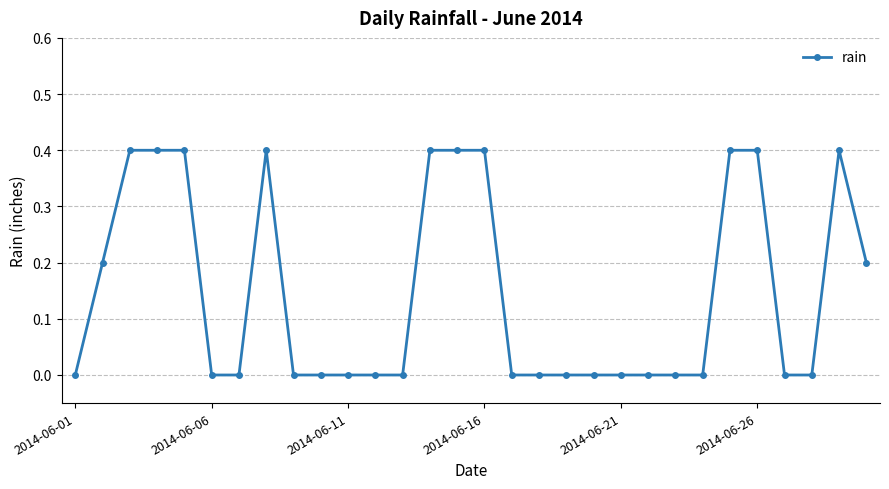

What is the difference between the second highest and minimum values?

0.4